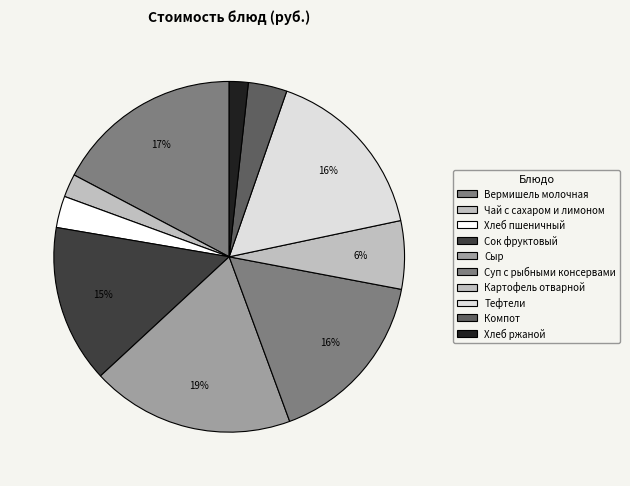

What percentage do Чай с сахаром и лимоном and Суп с рыбными консервами together represent?

18.6%